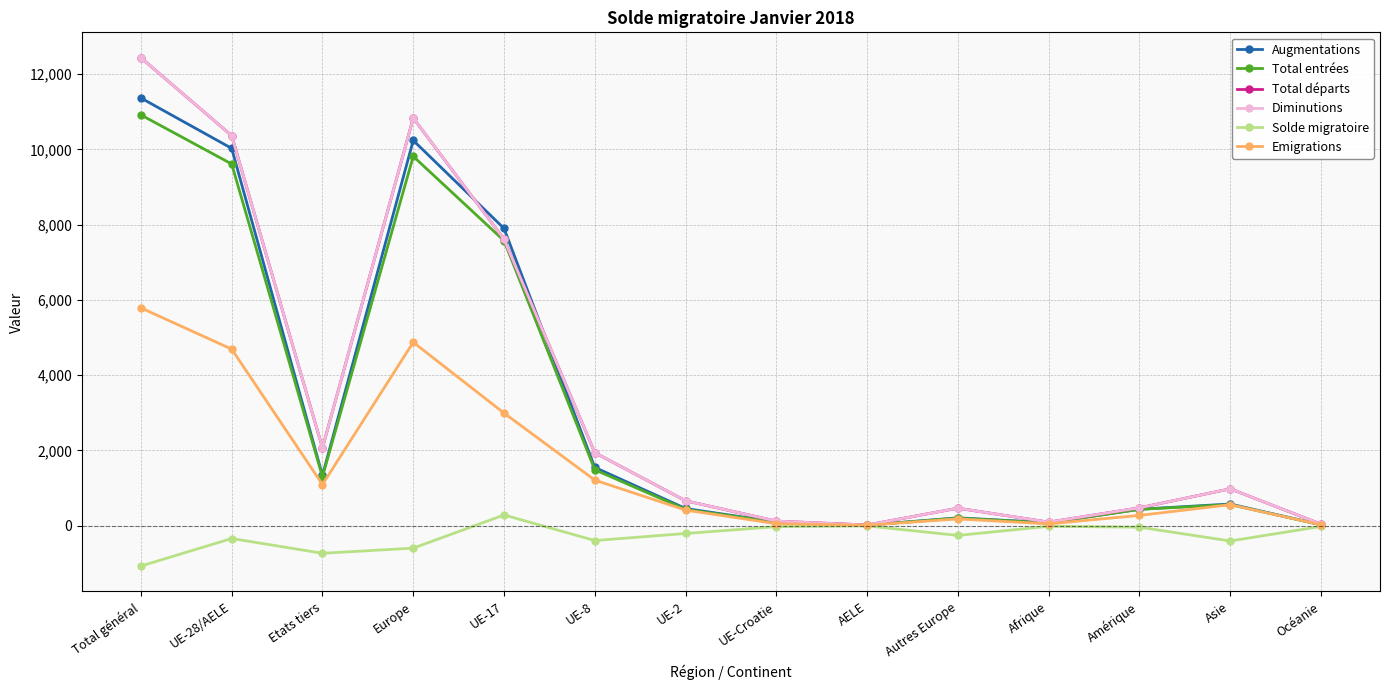

The Total entrées series shows 2332 at UE-8. True or false?

False